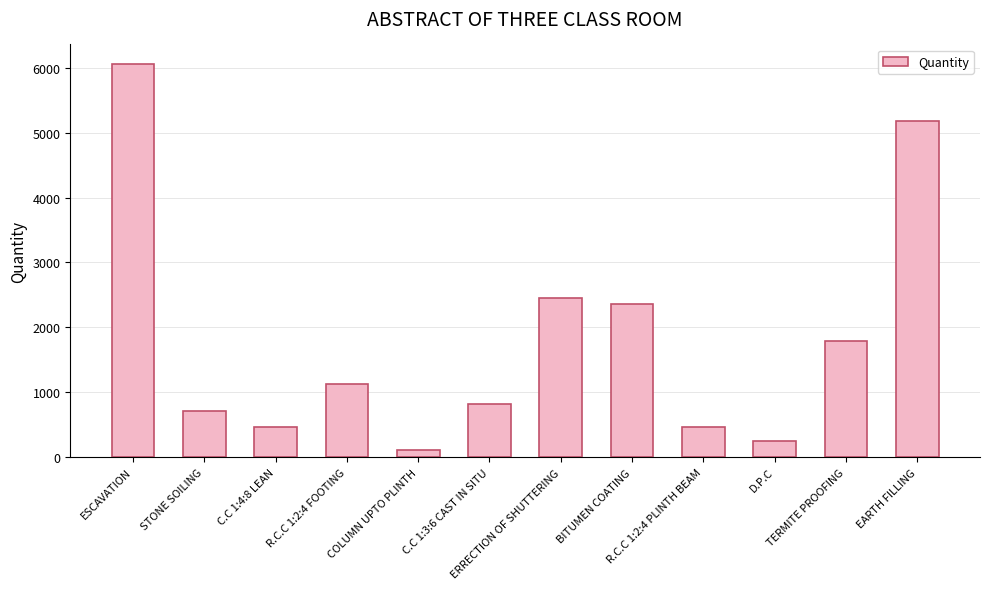

How many bars are there in total?

12